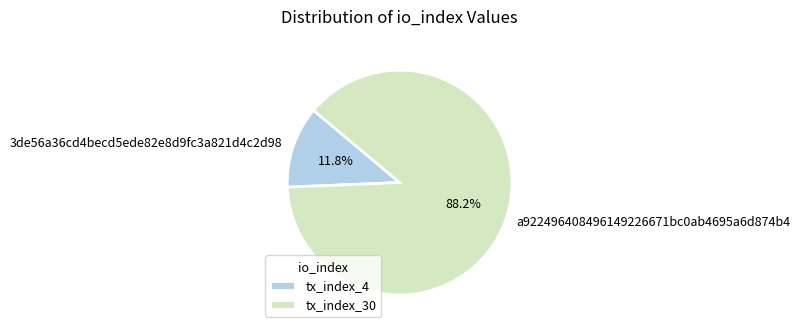

Between tx_index_4 and tx_index_30, which is larger?

tx_index_30